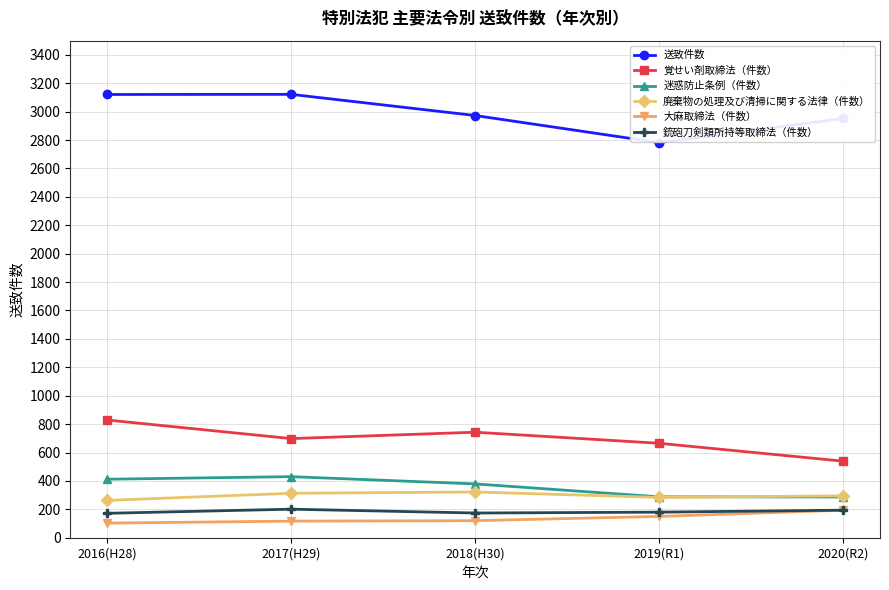

Which series ends up on top after the final intersection of 迷惑防止条例（件数） and 廃棄物の処理及び清掃に関する法律（件数）?

廃棄物の処理及び清掃に関する法律（件数）